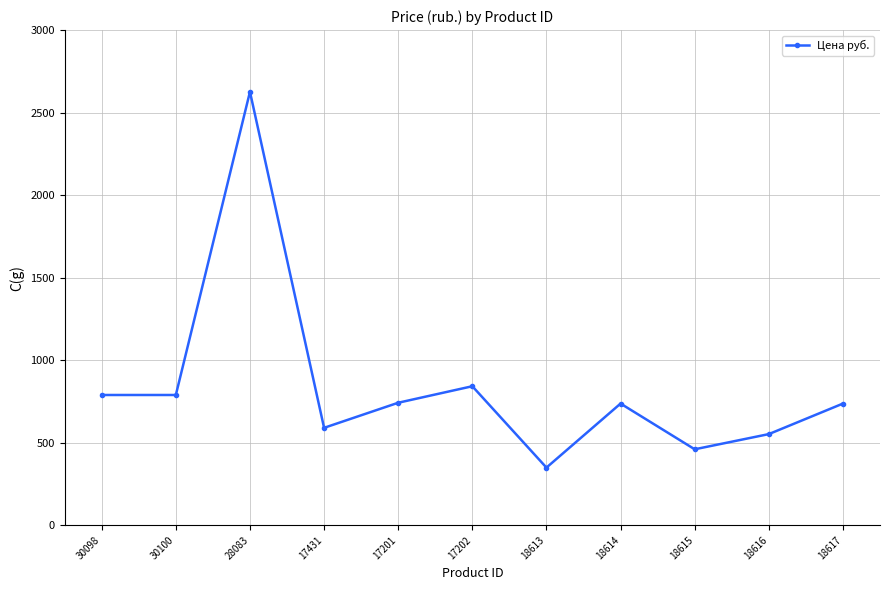

How many data points does each series have?

11